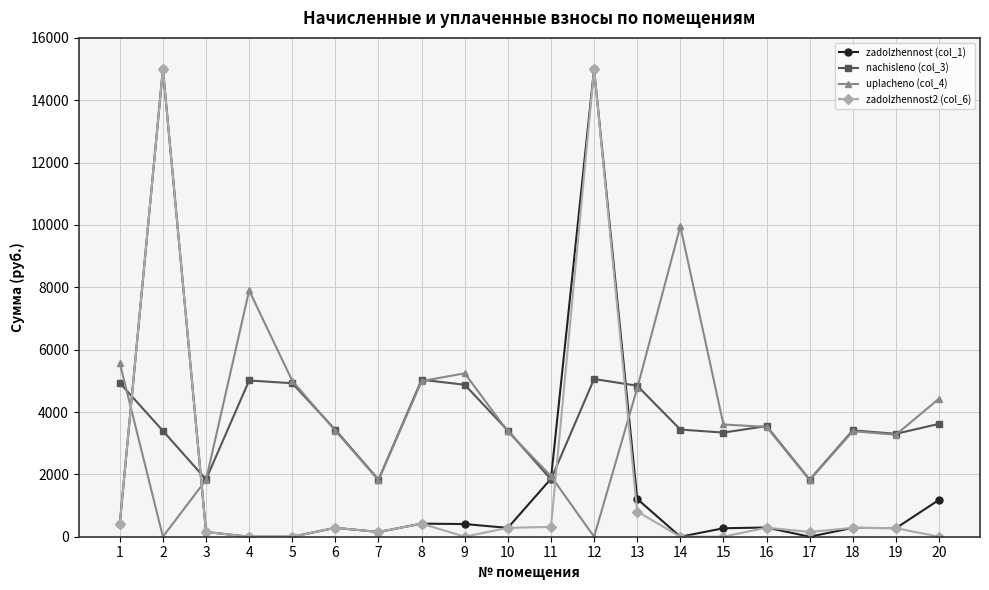

How many values in the zadolzhennost2 (col_6) series exceed 283?

10